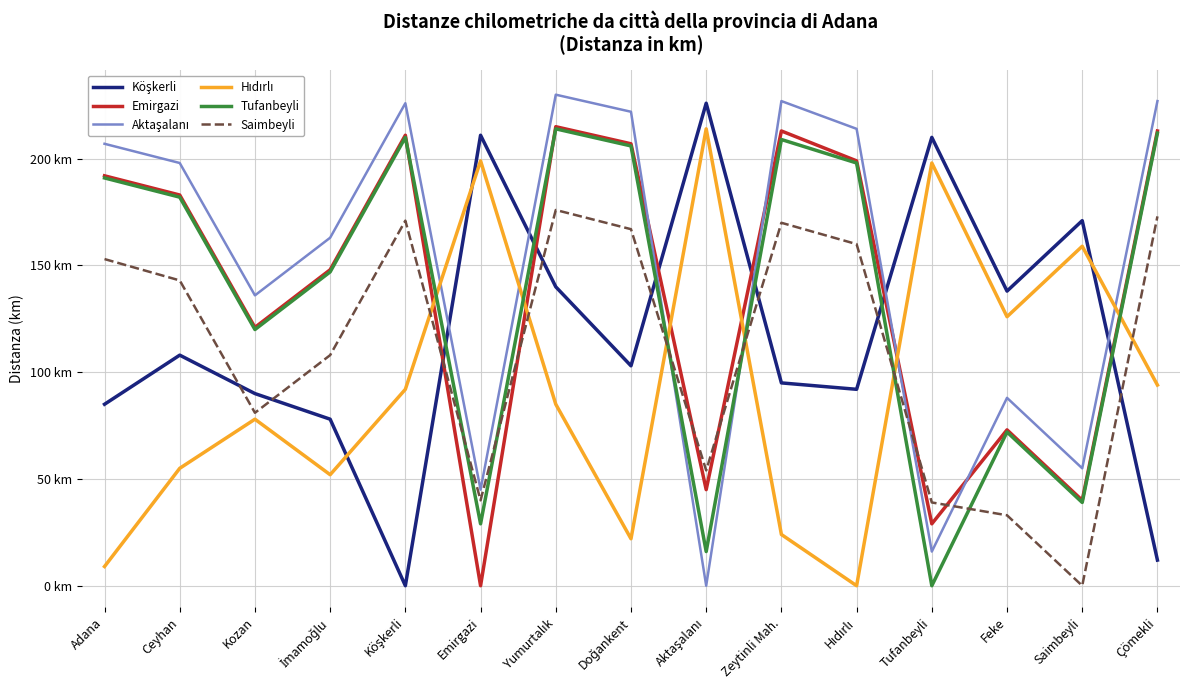

The value of Aktaşalanı at Çömekli is 227. True or false?

True